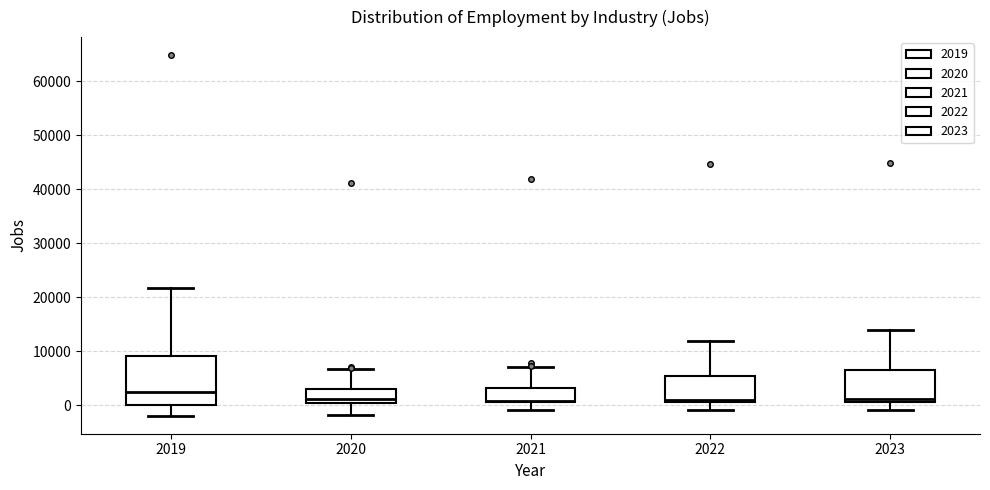

Where is the lower edge of the box at x = 2021 on the y-axis? The values are not printed on the chart, so give them approximately, as read against the axis.

1000